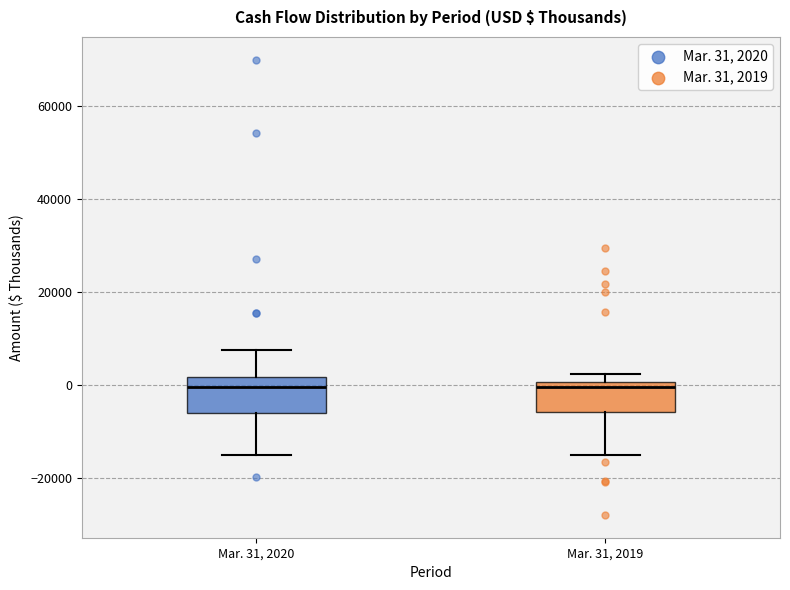

Reading left to right, transcribe this box plot: for each box, give where its median line is, the range the box spans, and where its two whiskers end, as read against the y-axis. The values are not printed on the chart, so give them approximately, as read against the axis.

Mar. 31, 2020: median 0, box -6000 to 2000, whiskers -16000 to 8000
Mar. 31, 2019: median 0 (just below the box's upper edge), box -6000 to 0, whiskers -16000 to 2000